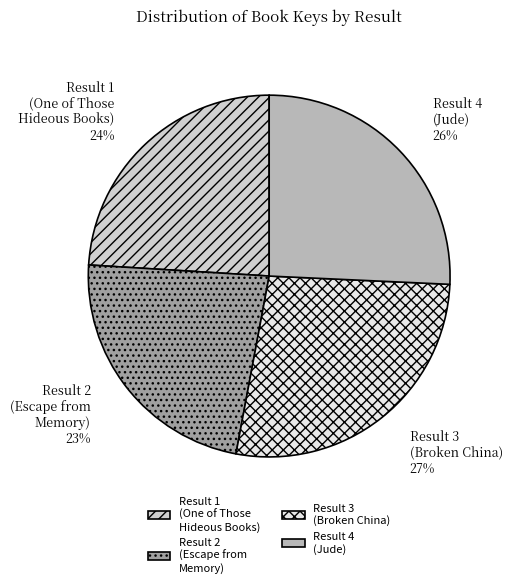

To the nearest percent, what is the combined percentage of Result 4 (Jude) and Result 1 (One of Those Hideous Books)?

50%